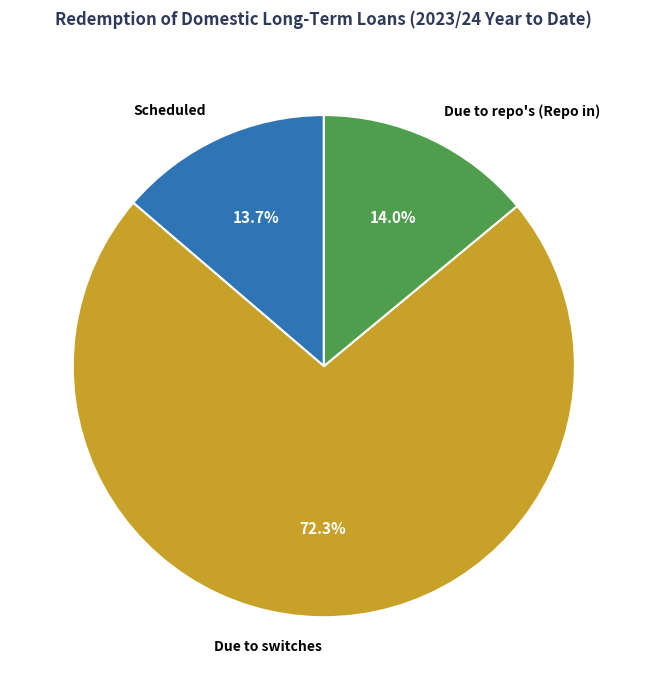

To the nearest percent, what is the average slice percentage?

25%